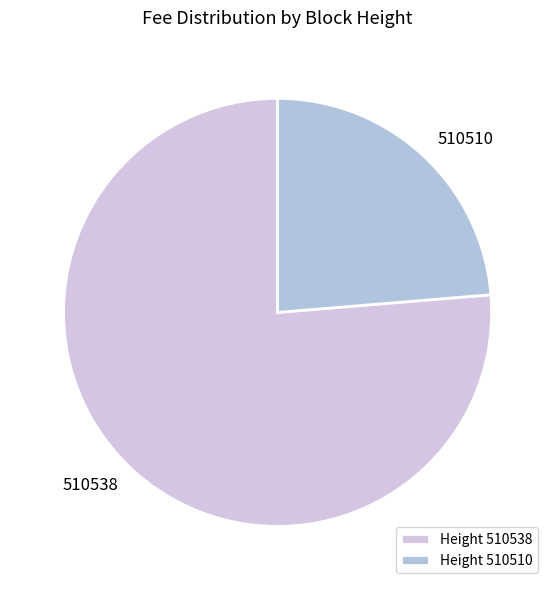

Which has a higher value, 510510 or 510538?

510538